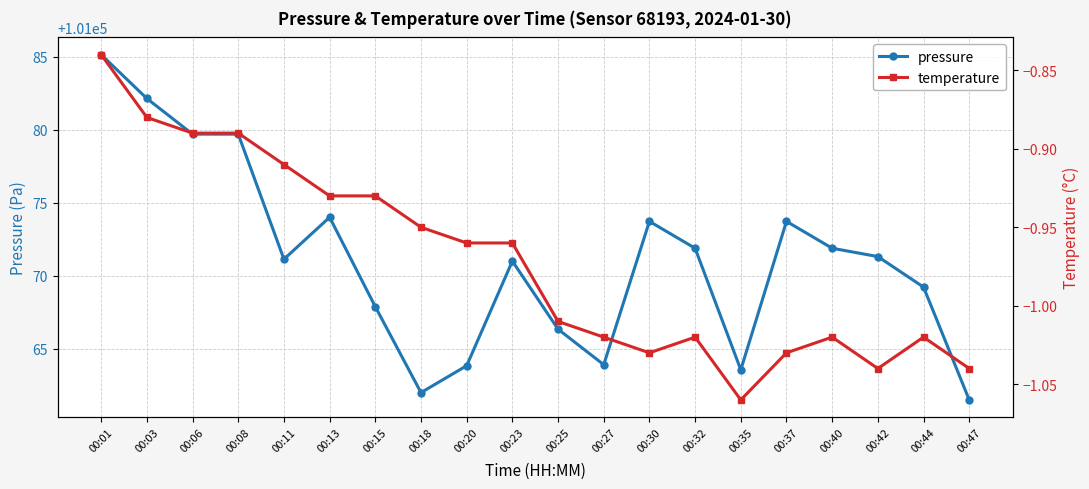

True or false: pressure and temperature intersect in this chart.

False